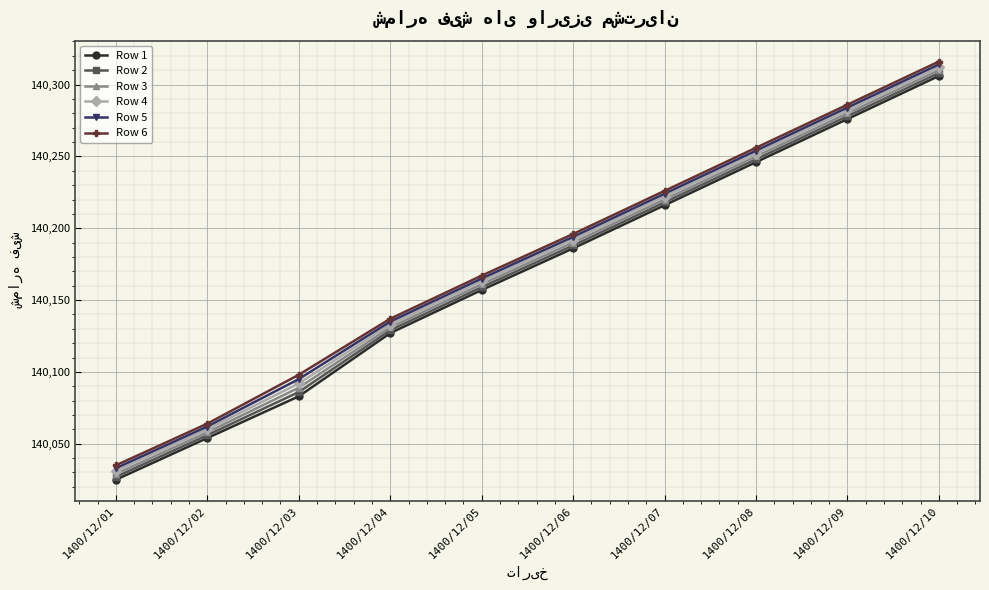

At which label does Row 2 reach its peak?

1400/12/10